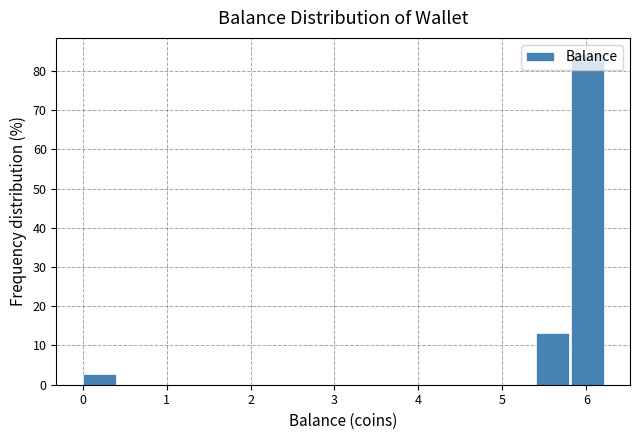

What is the height of the bar covering 5.8 to 6.2 on the x-axis? Neither the bar edges nor the heights are printed on the chart, so give them approximately, as read against the axes.

84